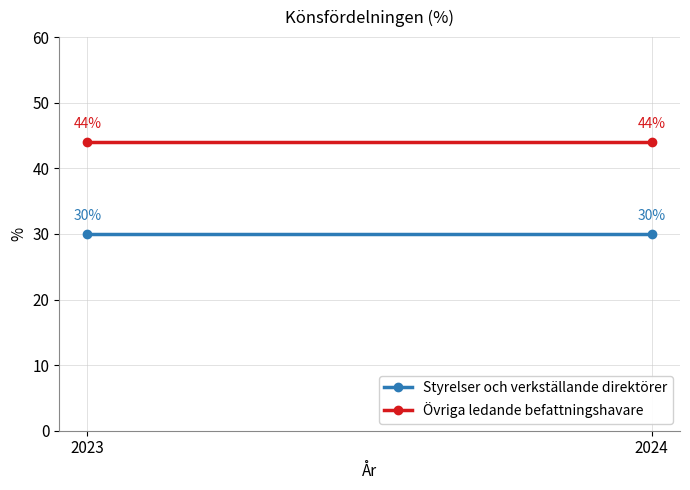

Is it true that Övriga ledande befattningshavare equals 44 at 2024?

True